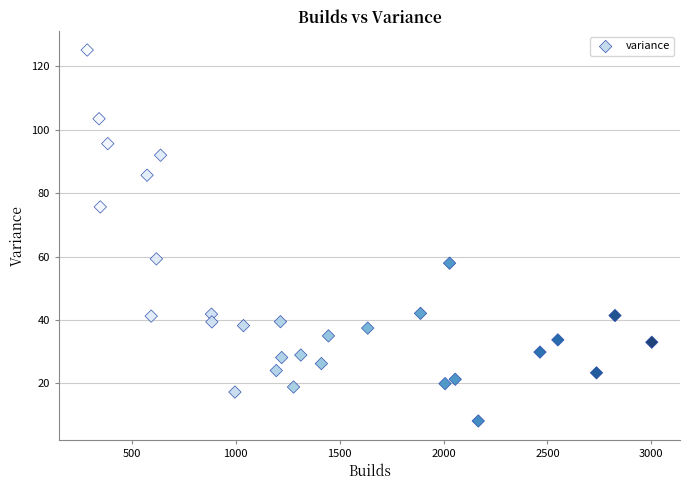

What is the range of X values (max minus min)?

2717.0